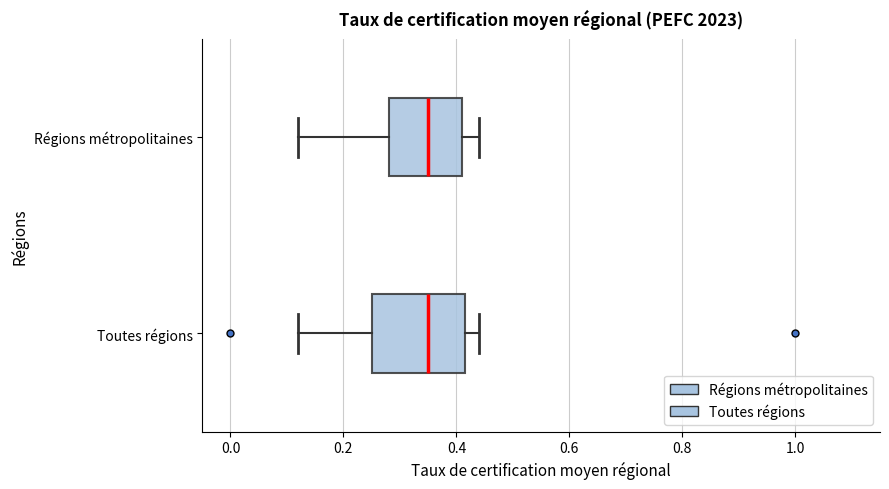

Reading bottom to top, read every box against the x-axis: the position of its median line, the range the box covers, and the ends of its whiskers. The values are not printed on the chart, so give them approximately, as read against the axis.

Toutes régions: median 0.36, box 0.26 to 0.42, whiskers 0.12 to 0.44
Régions métropolitaines: median 0.36, box 0.28 to 0.42, whiskers 0.12 to 0.44